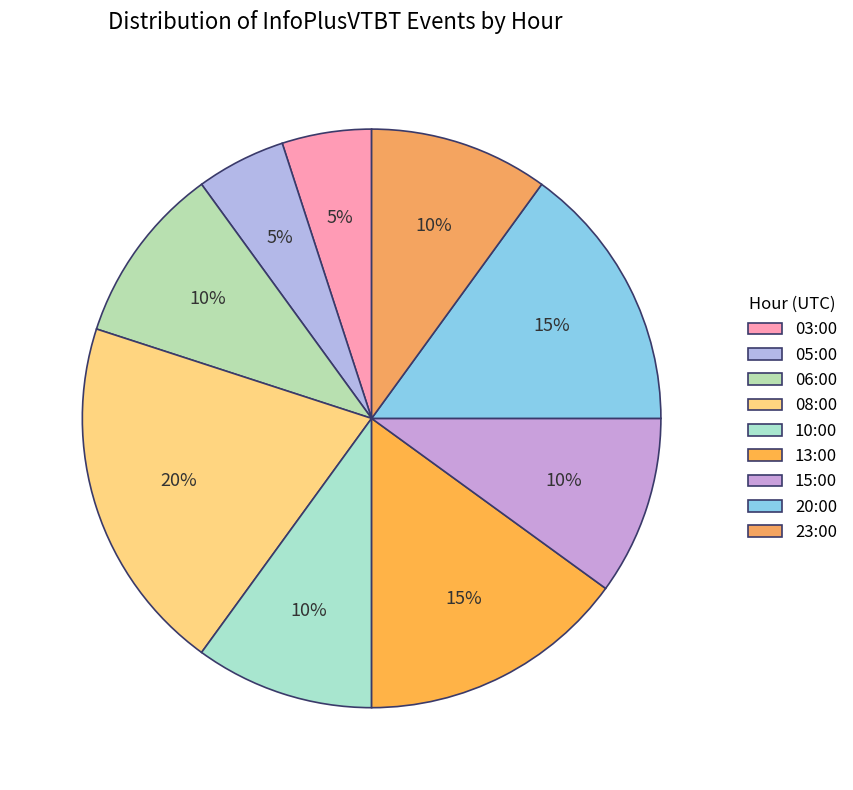

The 23:00 slice represents 10% of the pie. True or false?

True